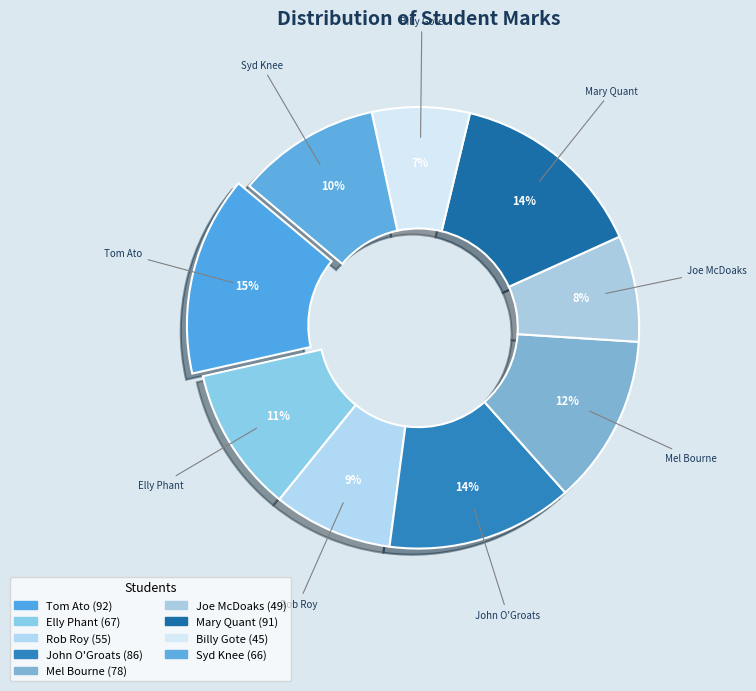

Which slice is the smallest?

Billy Gote